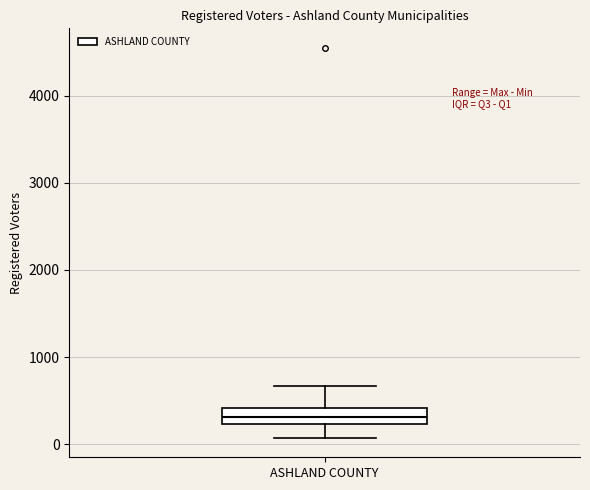

Where does the median line of the box for ASHLAND COUNTY sit on the y-axis? The values are not printed on the chart, so give them approximately, as read against the axis.

300